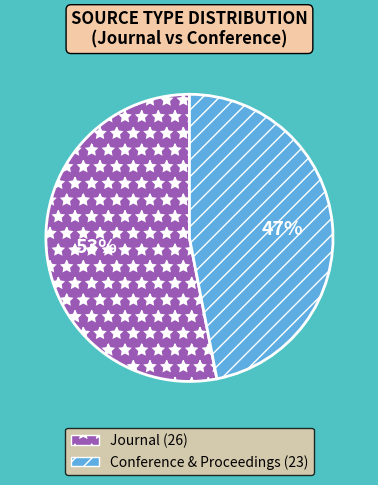

Is there any slice that represents more than half of the pie?

Yes